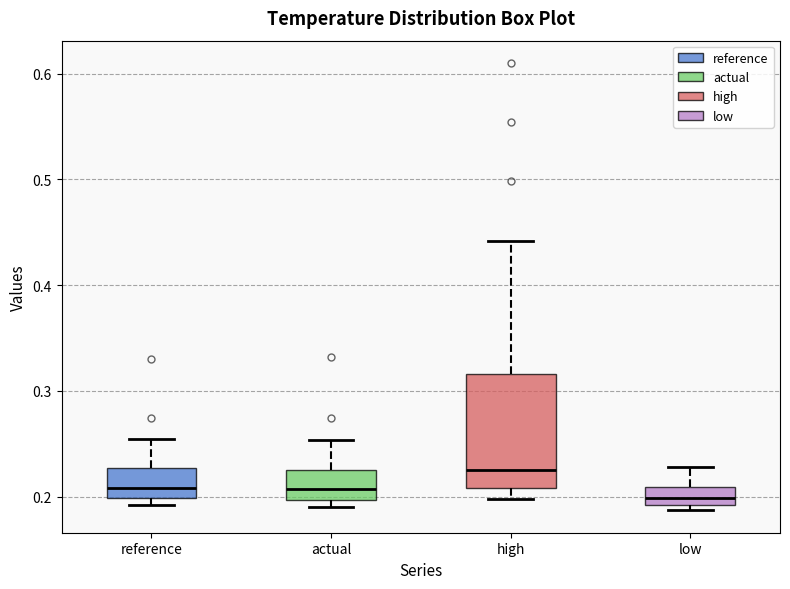

Reading left to right, transcribe this box plot: for each box, give where its median line is, the range the box spans, and where its two whiskers end, as read against the y-axis. The values are not printed on the chart, so give them approximately, as read against the axis.

reference: median 0.21, box 0.20 to 0.23, whiskers 0.19 to 0.25
actual: median 0.21, box 0.20 to 0.23, whiskers 0.19 to 0.25
high: median 0.23, box 0.21 to 0.32, whiskers 0.20 to 0.44
low: median 0.20, box 0.19 to 0.21, whiskers 0.19 (just below the box's lower edge) to 0.23